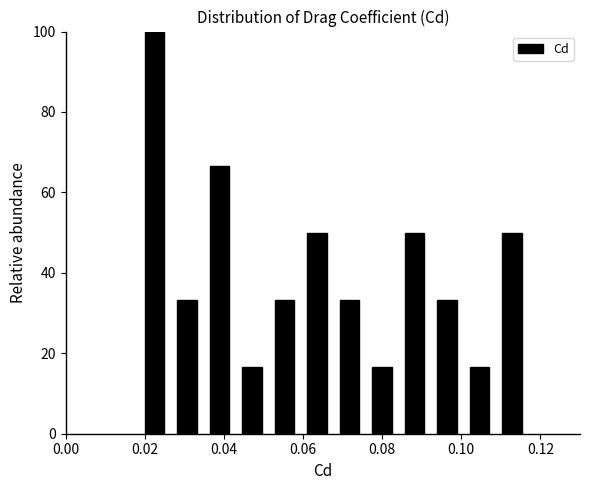

Reading left to right, list every bar in this chart as the range it spans on the x-axis followed by its height. Neither the bar edges nor the heights are printed on the chart, so give them approximately, as read against the axes.

0.018 to 0.026: 100
0.026 to 0.034: 34
0.034 to 0.044: 66
0.044 to 0.052: 16
0.052 to 0.060: 34
0.060 to 0.068: 50
0.068 to 0.076: 34
0.076 to 0.084: 16
0.084 to 0.092: 50
0.092 to 0.100: 34
0.100 to 0.108: 16
0.108 to 0.116: 50